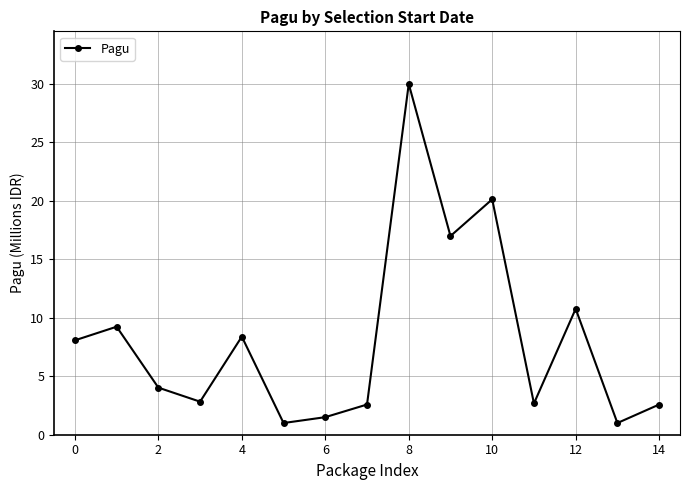

Is this an area chart (filled region under the line)?

No